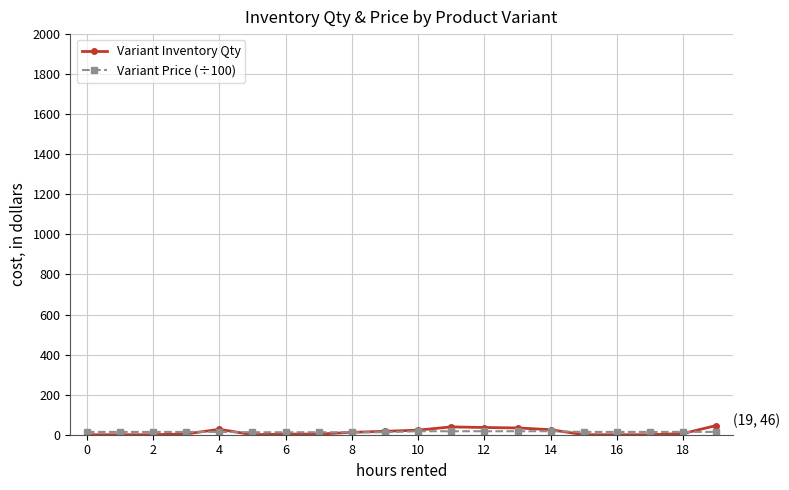

Which series has the widest spread of values?

Variant Inventory Qty